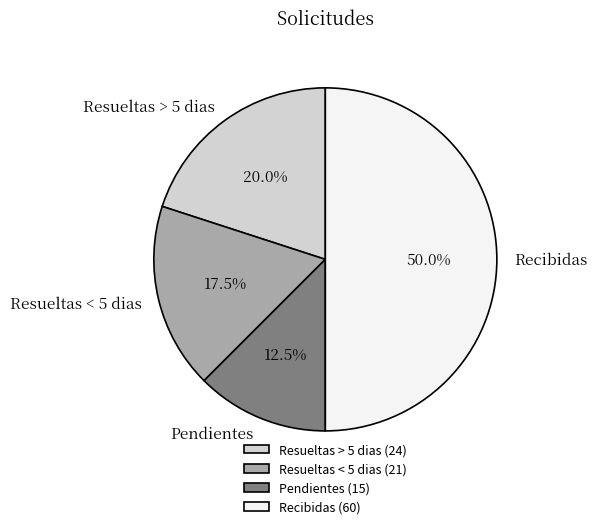

What percentage do Resueltas > 5 dias and Pendientes together represent?

32.5%